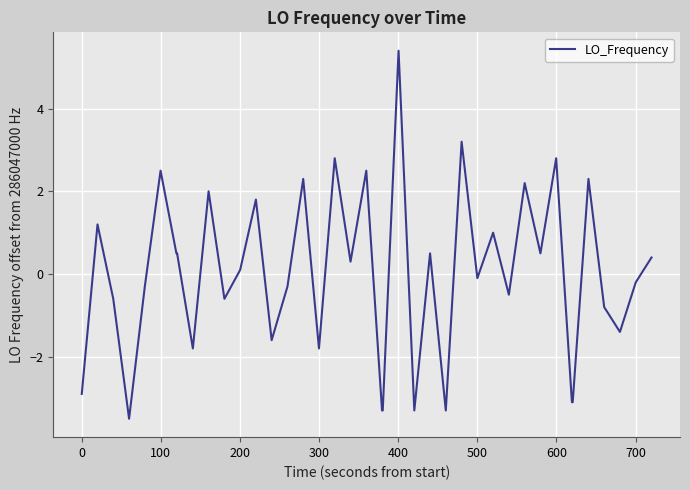

What is the difference between the second highest and second lowest values?

6.5